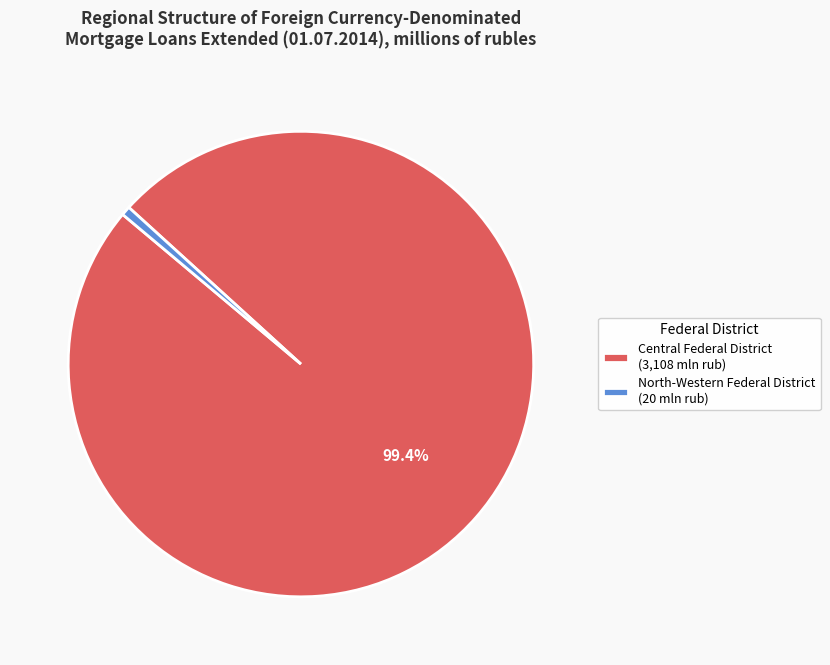

Rank the categories by value from lowest to highest.

North-Western Federal District (20 mln rub), Central Federal District (3,108 mln rub)